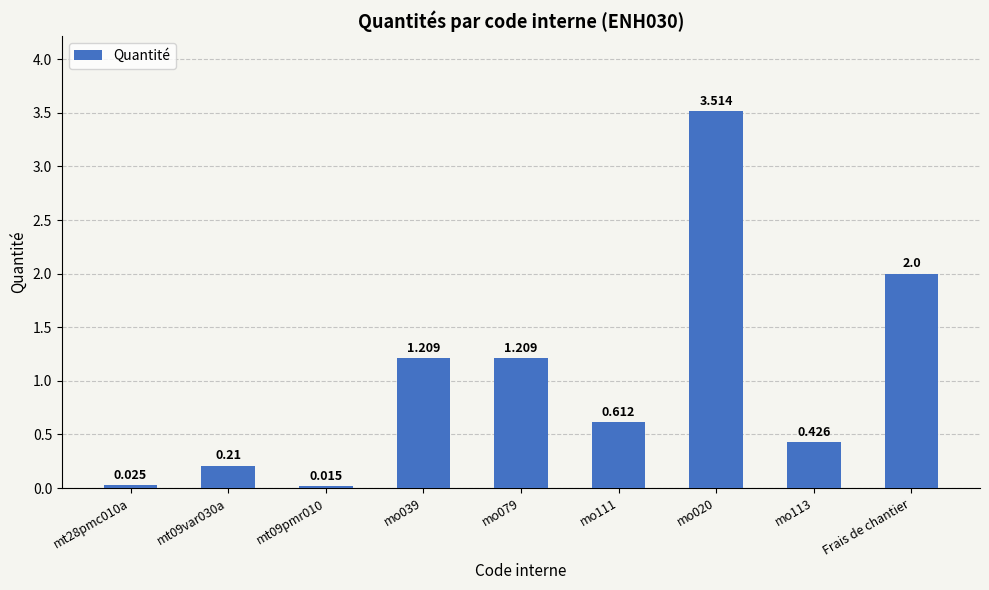

Does the chart contain stacked bars?

No